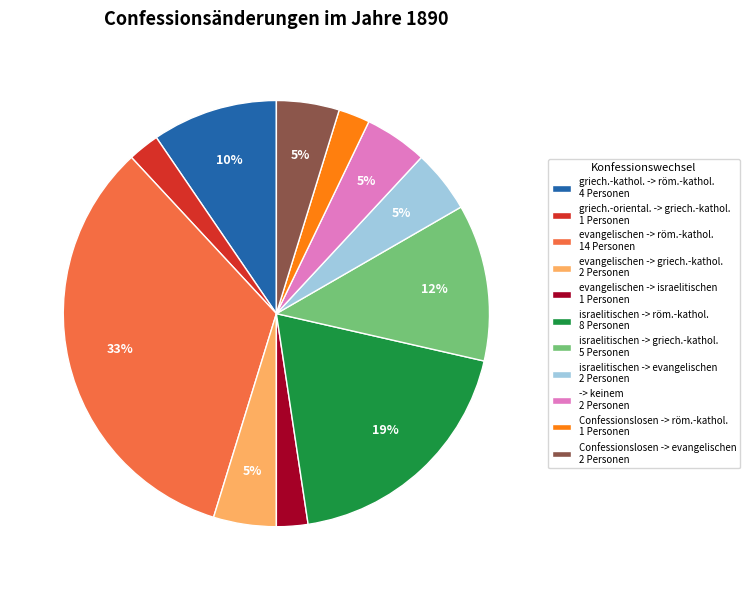

Do Confessionslosen -> röm.-kathol. 1 Personen and evangelischen -> röm.-kathol. 14 Personen together represent more than half of the pie?

No